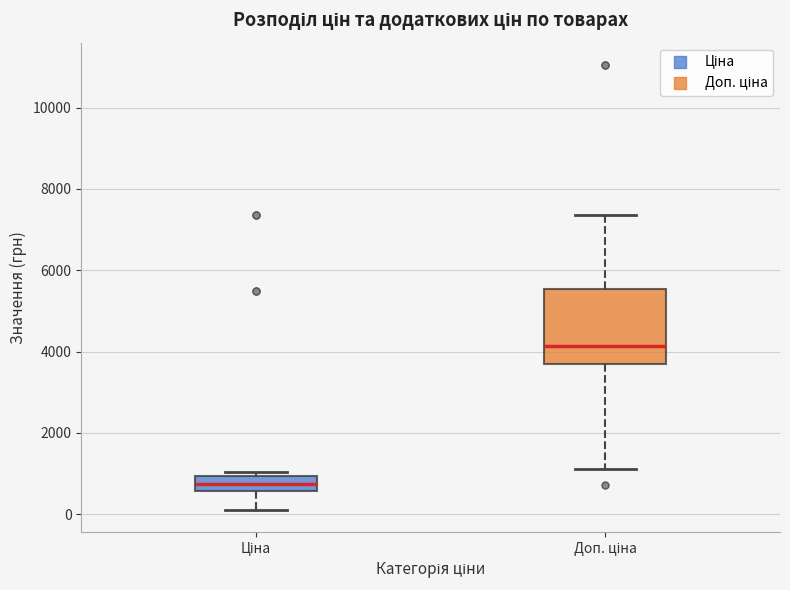

Which box is the tallest, from its lower edge to its upper edge?

Доп. ціна